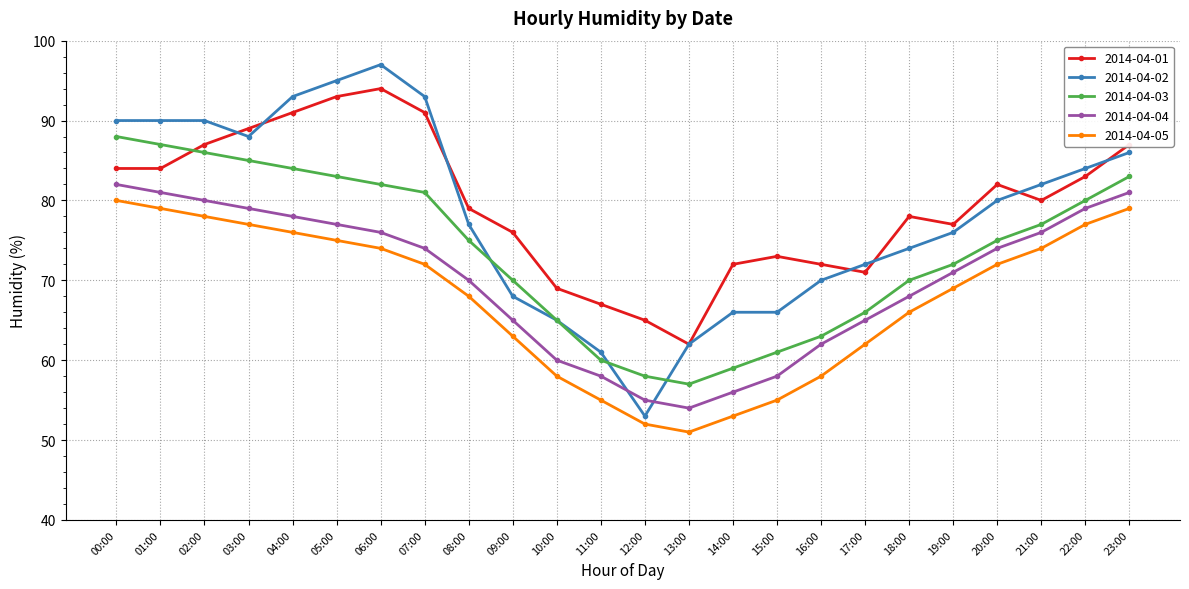

What are all the series names shown in the legend?

2014-04-01, 2014-04-02, 2014-04-03, 2014-04-04, 2014-04-05